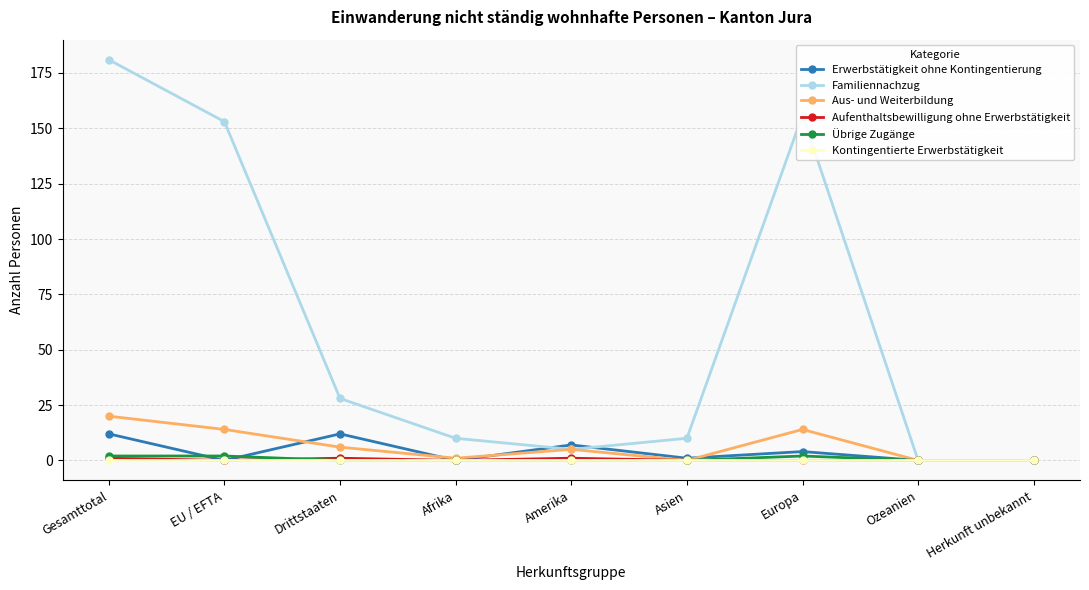

Which series has the widest spread of values?

Familiennachzug